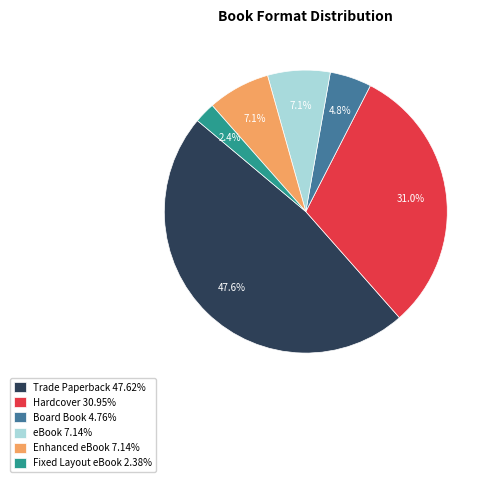

What portion of the pie excludes Board Book 4.76%?

95.2%